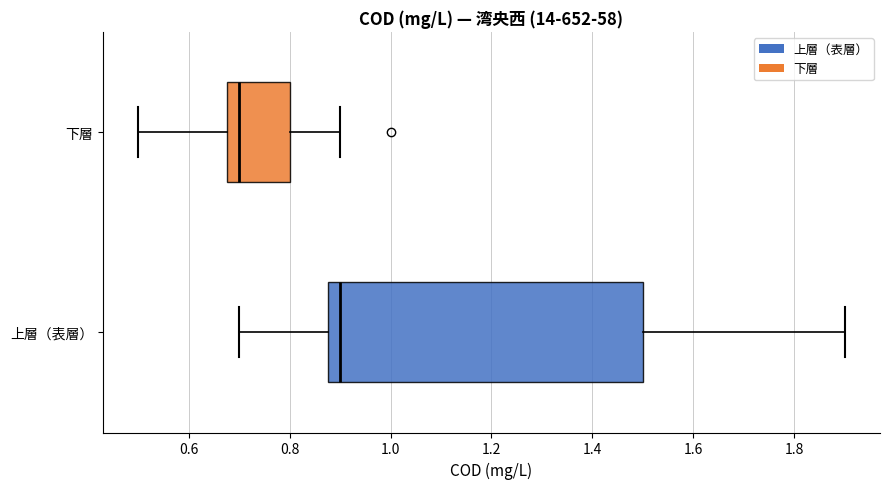

Where does the median line of the box for 下層 sit on the x-axis? The values are not printed on the chart, so give them approximately, as read against the axis.

0.70